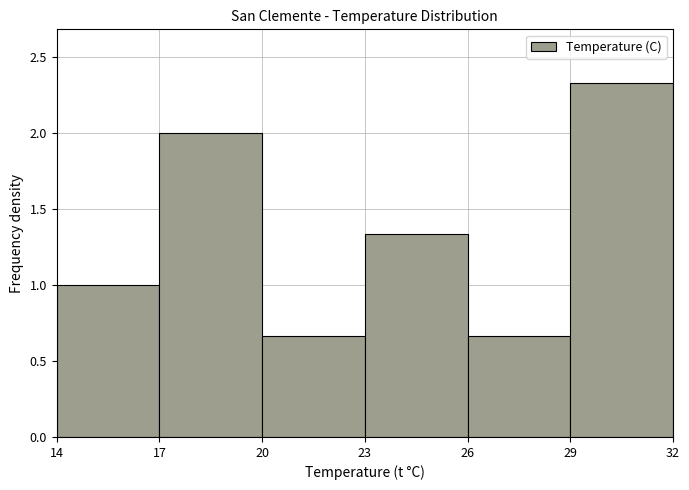

What is the height of the bar covering 29 to 32 on the x-axis? The values are not printed on the chart, so give them approximately, as read against the axis.

2.35